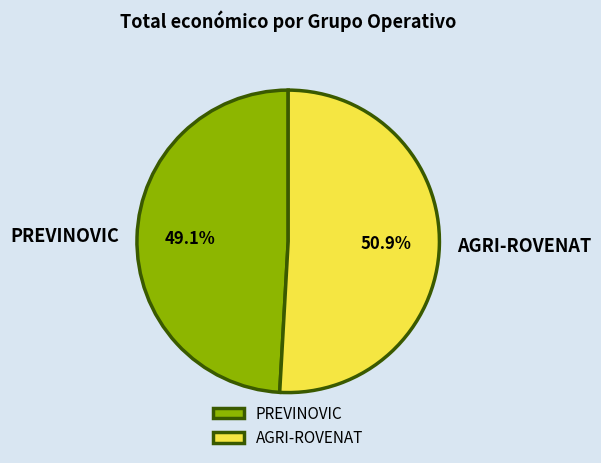

The AGRI-ROVENAT slice represents 51% of the pie. True or false?

True